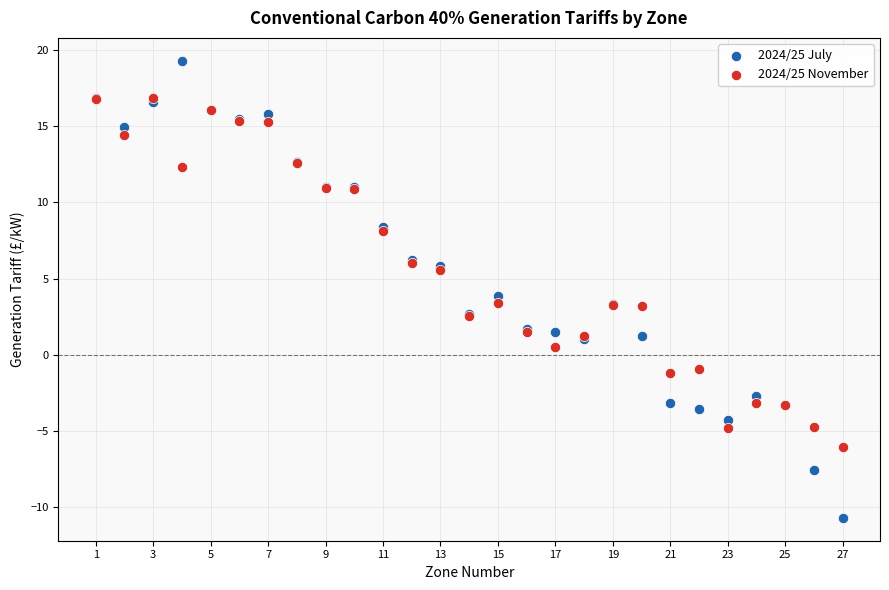

What are all the series names shown in the legend?

2024/25 July, 2024/25 November